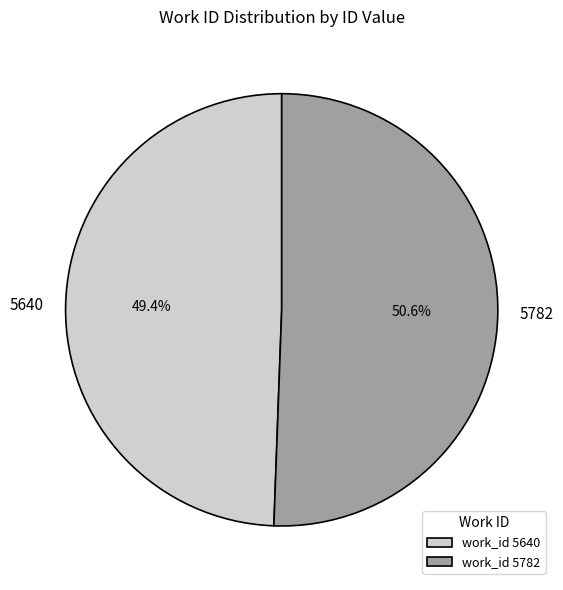

Combined, what portion of the pie is 5782 and 5640?

100.0%